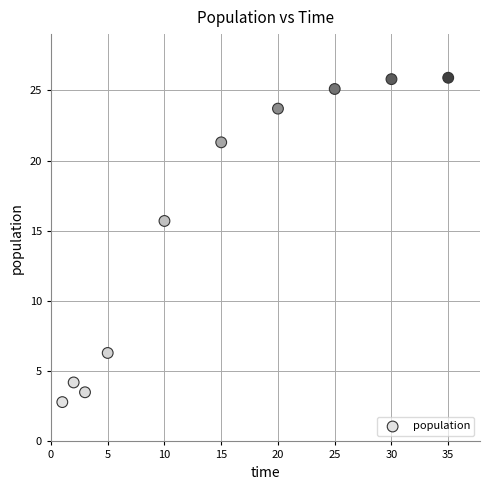

What Y value in the scatter plot is closest to 14?

15.7